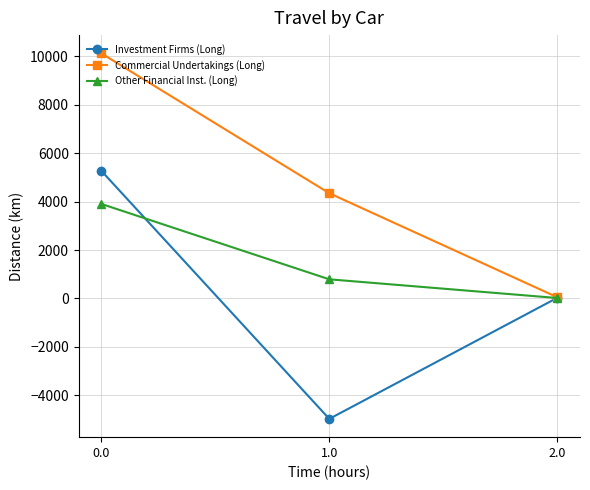

Which series changed the most between 0.0 and 2.0?

Commercial Undertakings (Long)